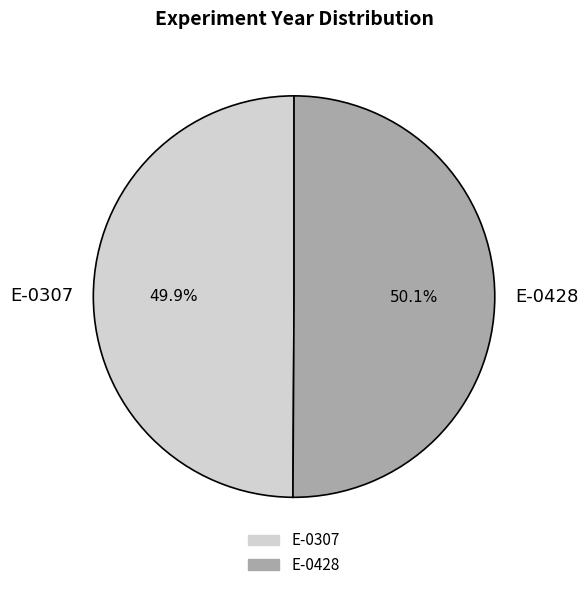

Is the sum of E-0307 and E-0428 greater than half?

Yes